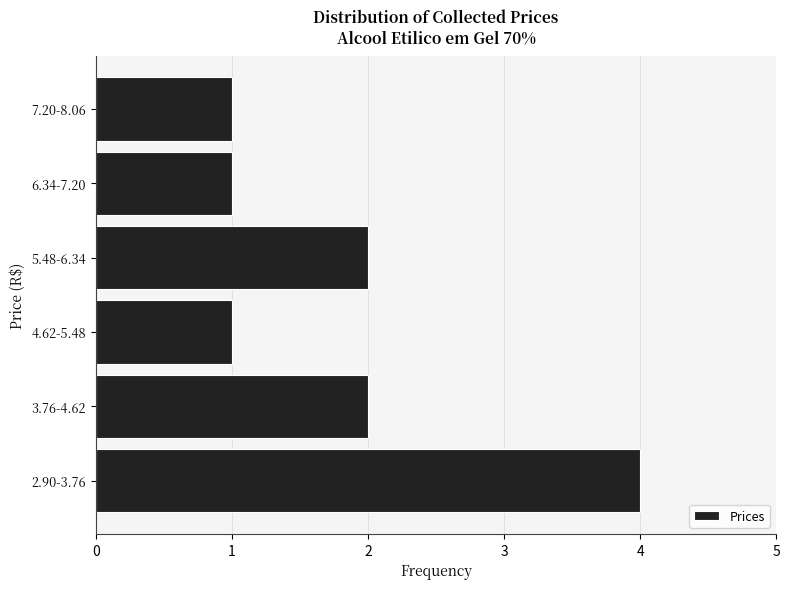

Reading top to bottom, extract all data points from this chart.

1	1	2	1	2	4